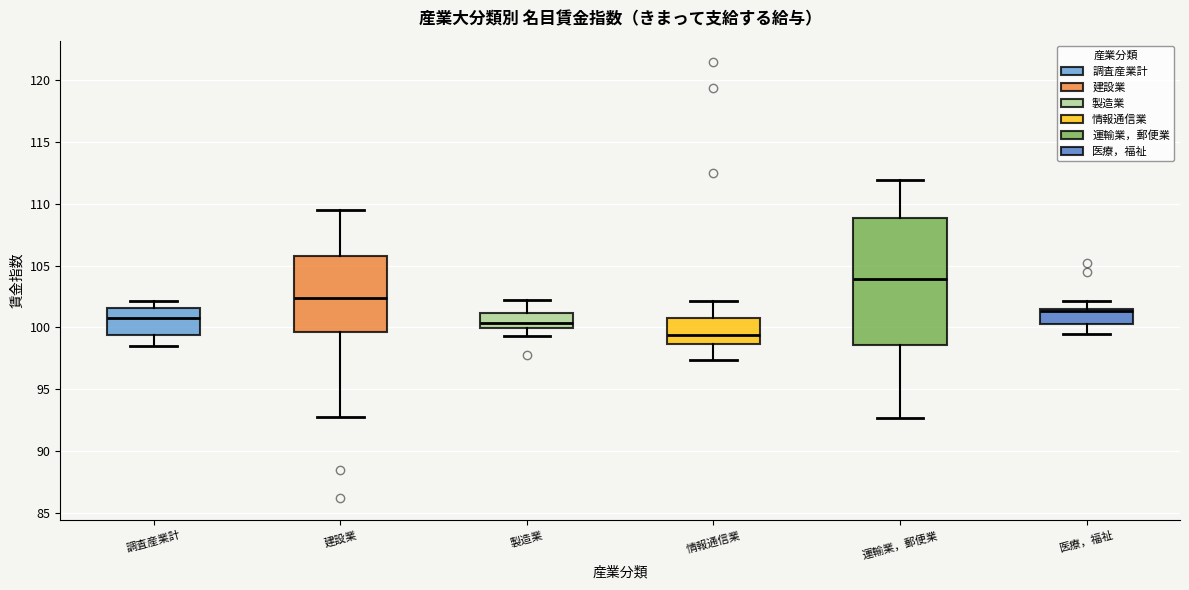

Reading left to right, read every box against the y-axis: the position of its median line, the range the box covers, and the ends of its whiskers. The values are not printed on the chart, so give them approximately, as read against the axis.

調査産業計: median 101.0, box 99.5 to 101.5, whiskers 98.5 to 102.0
建設業: median 102.5, box 99.5 to 106.0, whiskers 93.0 to 109.5
製造業: median 100.5, box 100.0 to 101.0, whiskers 99.5 to 102.0
情報通信業: median 99.5, box 98.5 to 101.0, whiskers 97.5 to 102.0
運輸業，郵便業: median 104.0, box 98.5 to 109.0, whiskers 92.5 to 112.0
医療，福祉: median 101.5 (just below the box's upper edge), box 100.5 to 101.5, whiskers 99.5 to 102.0